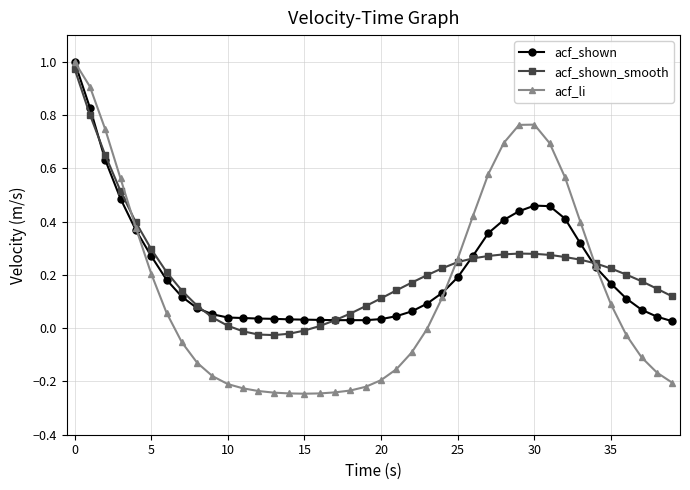

True or false: acf_shown and acf_li intersect in this chart.

True